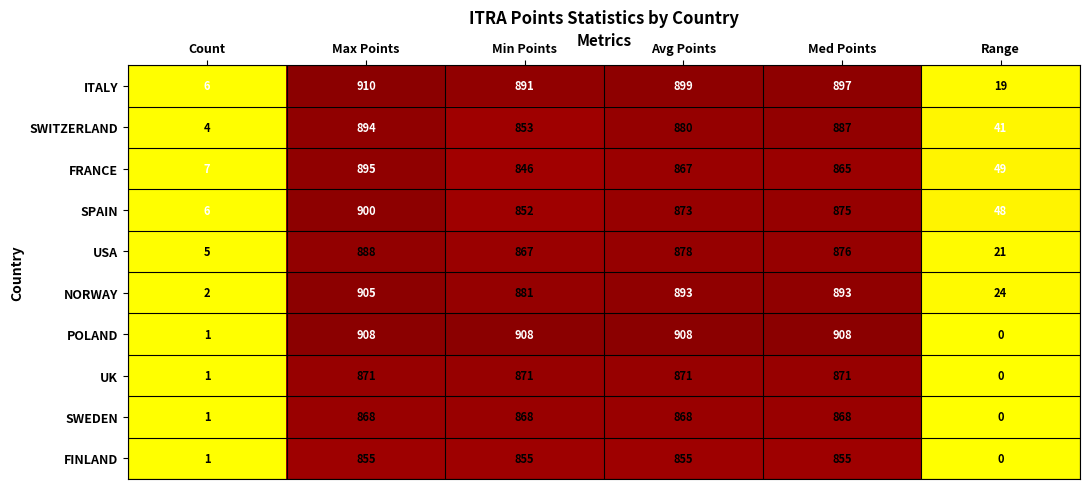

List the series in order of their peak value, highest first.

ITALY, POLAND, NORWAY, SPAIN, FRANCE, SWITZERLAND, USA, UK, SWEDEN, FINLAND